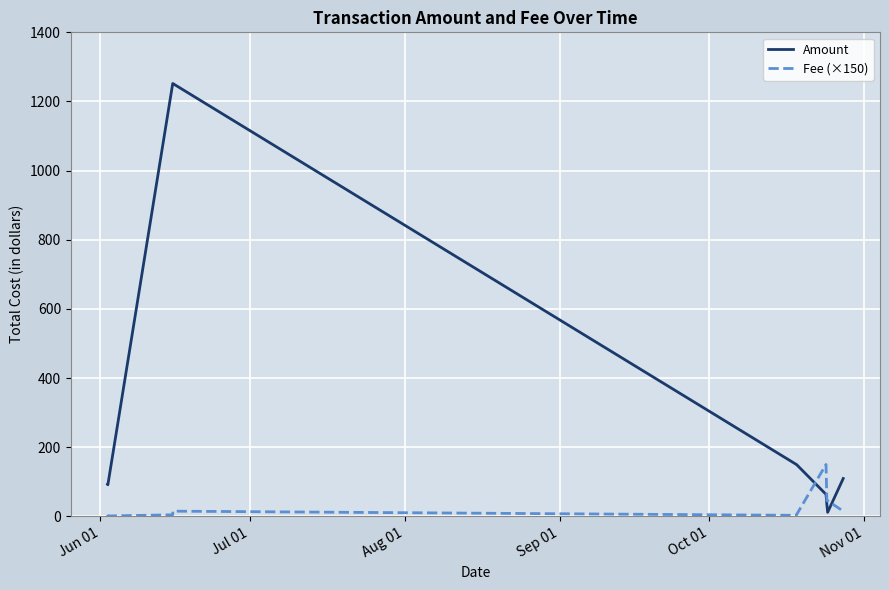

Which series has the largest total across all categories?

Amount